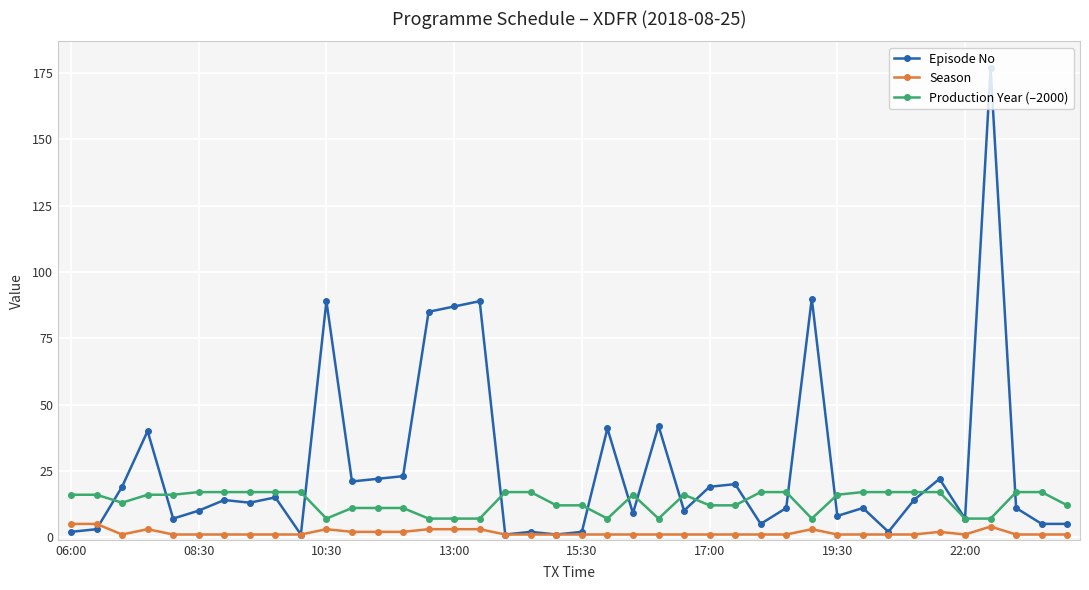

What is the value of the Production Year (–2000) point at the 30th from the left?

7